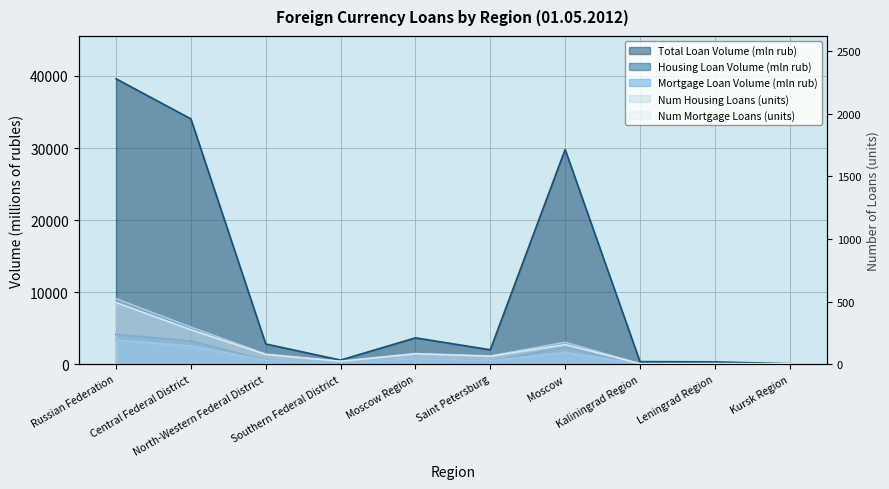

List the labels in order of Mortgage Loan Volume (mln rub) value, largest first.

Russian Federation, Central Federal District, Moscow, Moscow Region, North-Western Federal District, Saint Petersburg, Southern Federal District, Leningrad Region, Kursk Region, Kaliningrad Region